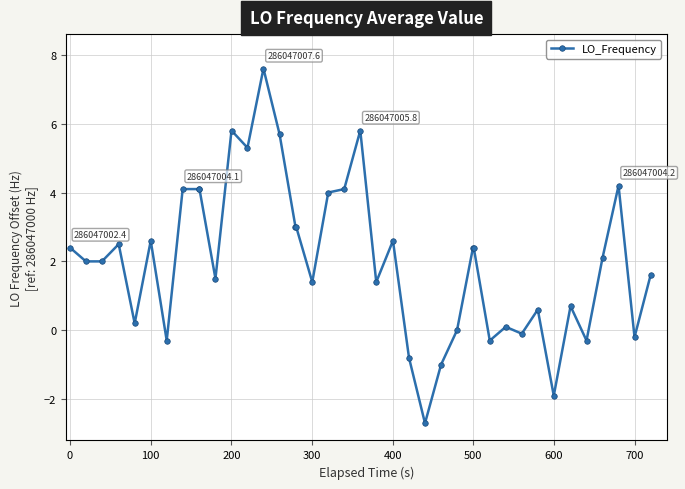

What is the smallest value displayed?

-2.7